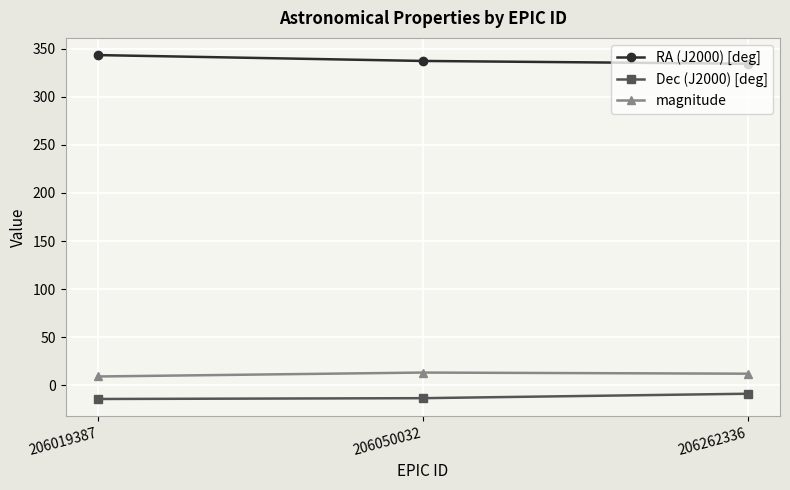

What are all the series names shown in the legend?

RA (J2000) [deg], Dec (J2000) [deg], magnitude